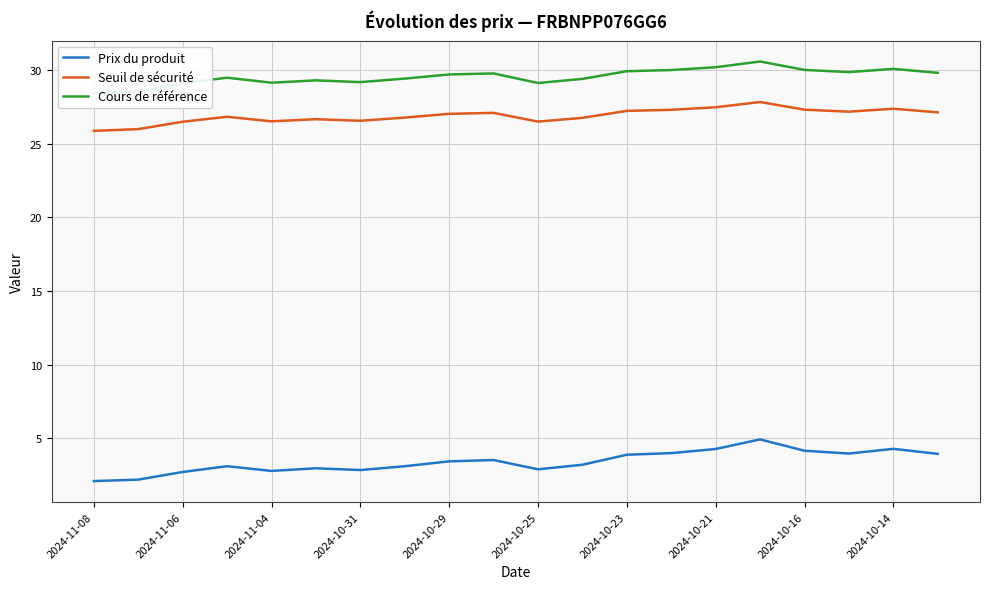

True or false: Prix du produit has a value of 4.1 at 2024-10-31.

False